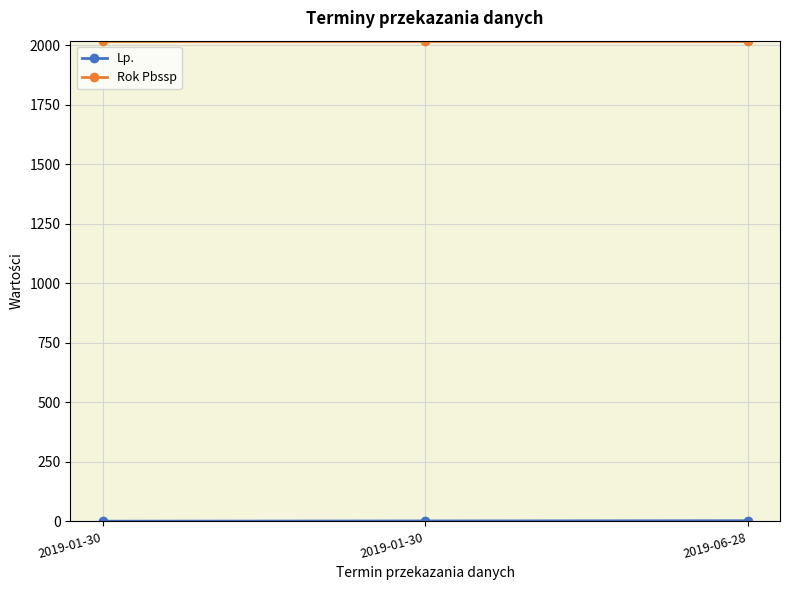

What is the label of the 2nd point from the left?

2019-01-30